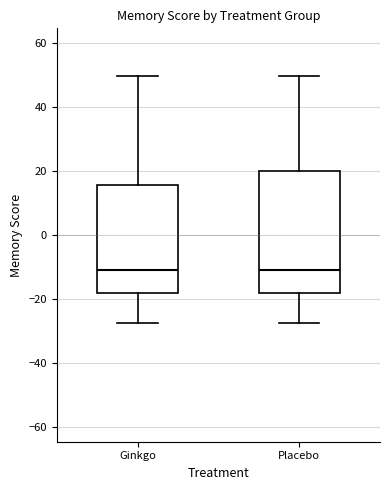

Comparing the boxes themselves (not the whiskers), which one is the tallest?

Placebo